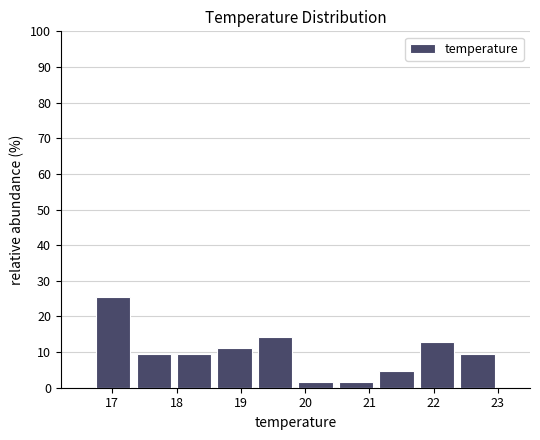

Which range on the x-axis has the tallest bar?

16.70 to 17.33